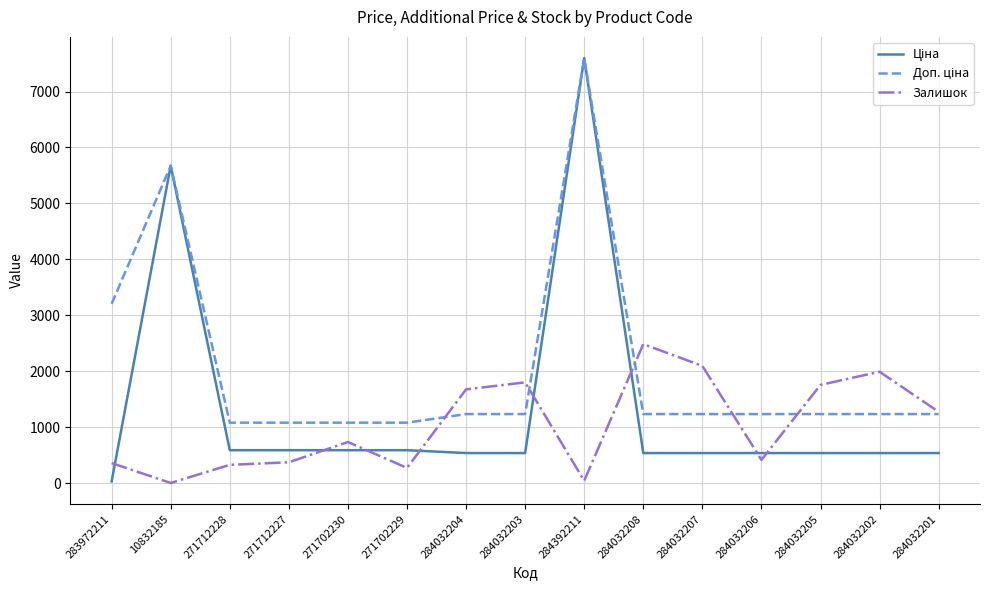

At which category is the sum across all series the highest?

284392211